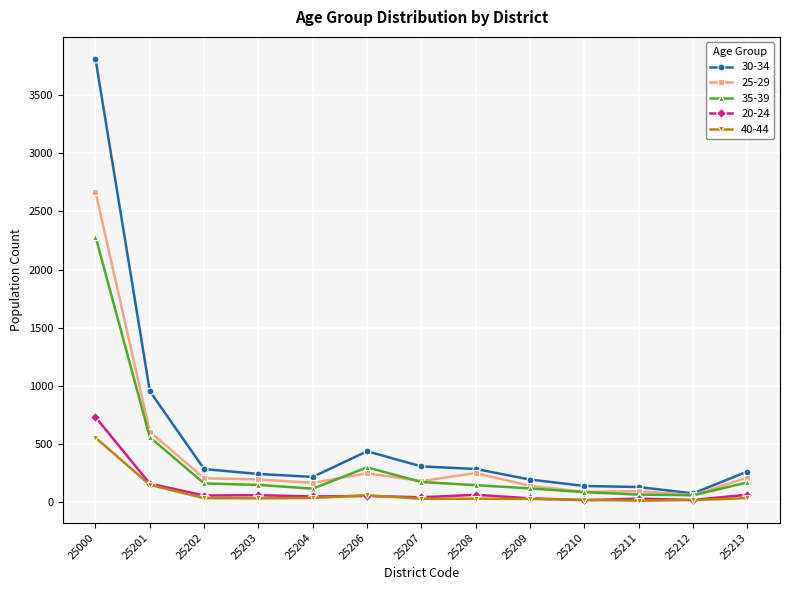

True or false: 40-44 has more than 1 points higher than both neighbors.

True